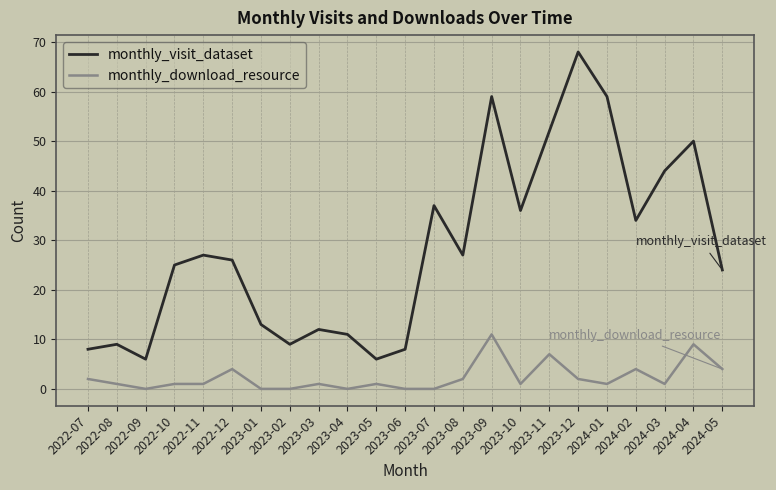

At which category does monthly_visit_dataset reach its first local valley?

2022-09